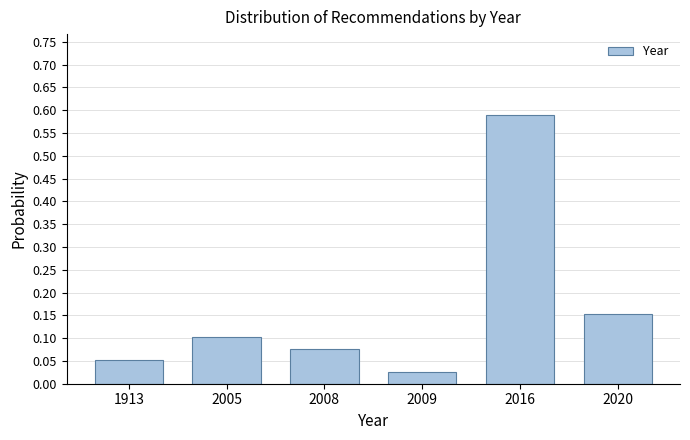

What is the difference between the values at 2020 and 2016?

0.4